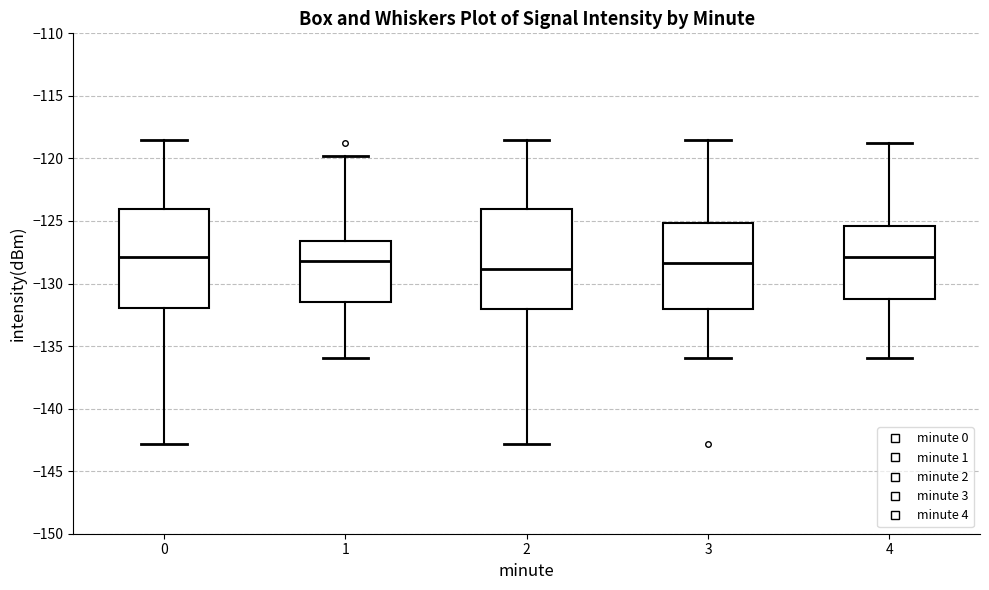

Reading left to right, transcribe this box plot: for each box, give where its median line is, the range the box spans, and where its two whiskers end, as read against the y-axis. The values are not printed on the chart, so give them approximately, as read against the axis.

0: median -128.0, box -132.0 to -124.0, whiskers -143.0 to -118.5
1: median -128.0, box -131.5 to -126.5, whiskers -136.0 to -120.0
2: median -129.0, box -132.0 to -124.0, whiskers -143.0 to -118.5
3: median -128.5, box -132.0 to -125.0, whiskers -136.0 to -118.5
4: median -128.0, box -131.5 to -125.5, whiskers -136.0 to -119.0